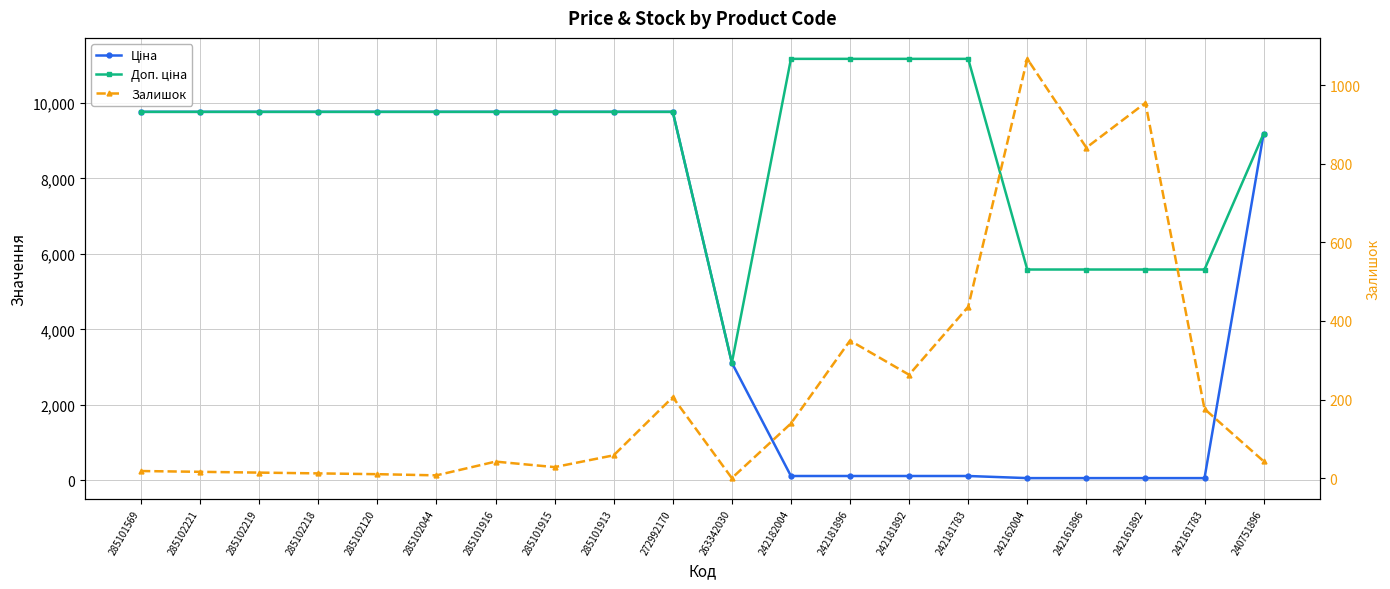

The value of Ціна at 242162004 is 96.2. True or false?

False